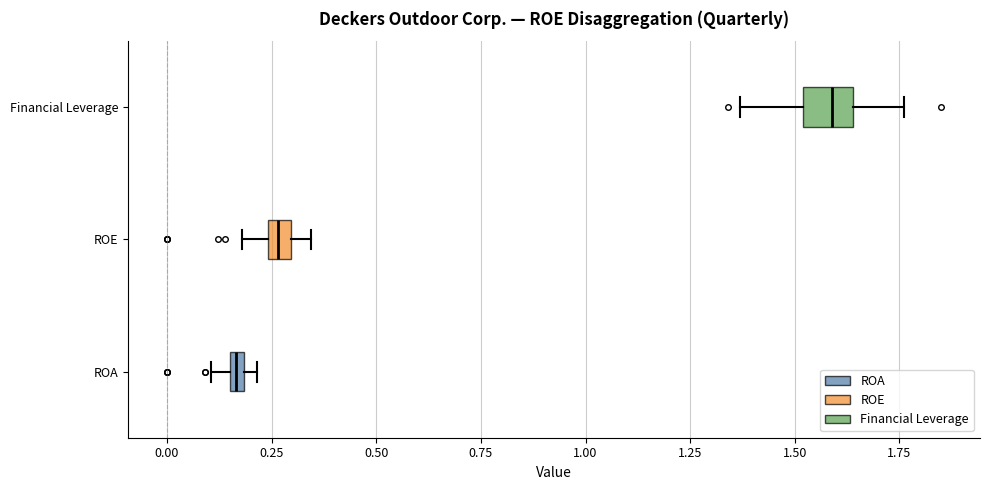

Which box has the furthest to the left median line?

ROA